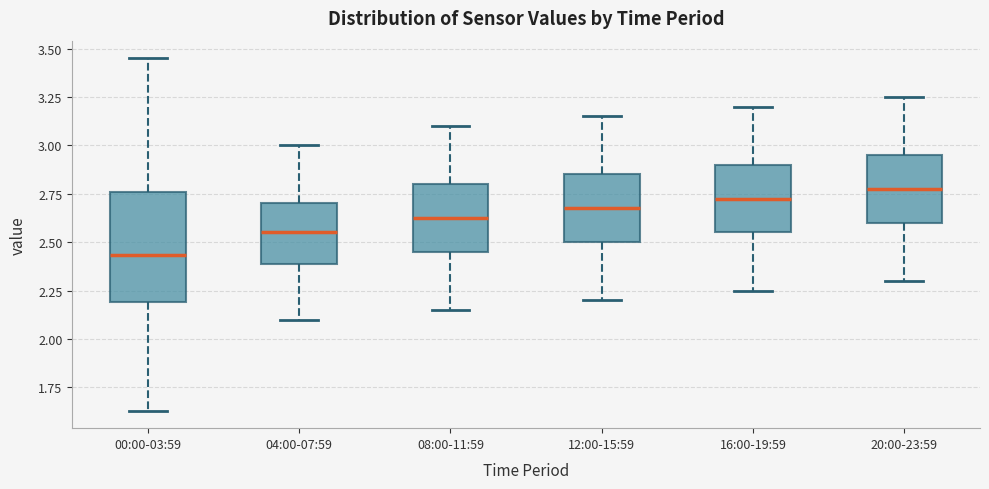

Reading left to right, transcribe this box plot: for each box, give where its median line is, the range the box spans, and where its two whiskers end, as read against the y-axis. The values are not printed on the chart, so give them approximately, as read against the axis.

00:00-03:59: median 2.45, box 2.20 to 2.75, whiskers 1.65 to 3.45
04:00-07:59: median 2.55, box 2.40 to 2.70, whiskers 2.10 to 3.00
08:00-11:59: median 2.65, box 2.45 to 2.80, whiskers 2.15 to 3.10
12:00-15:59: median 2.70, box 2.50 to 2.85, whiskers 2.20 to 3.15
16:00-19:59: median 2.75, box 2.55 to 2.90, whiskers 2.25 to 3.20
20:00-23:59: median 2.80, box 2.60 to 2.95, whiskers 2.30 to 3.25